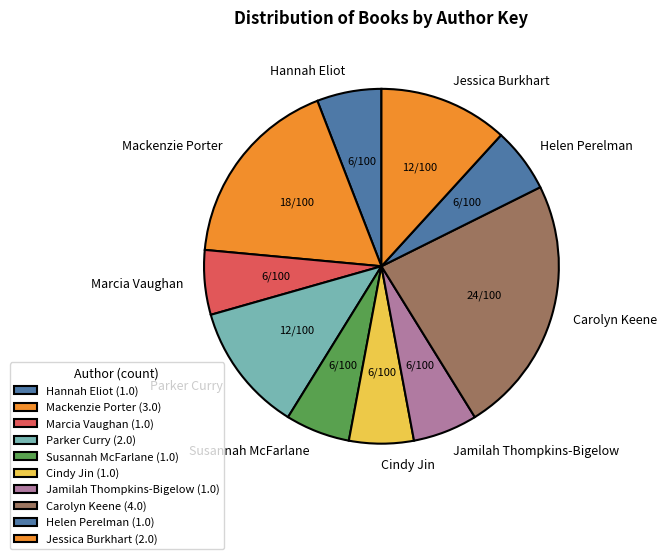

Does any single category account for the majority?

No